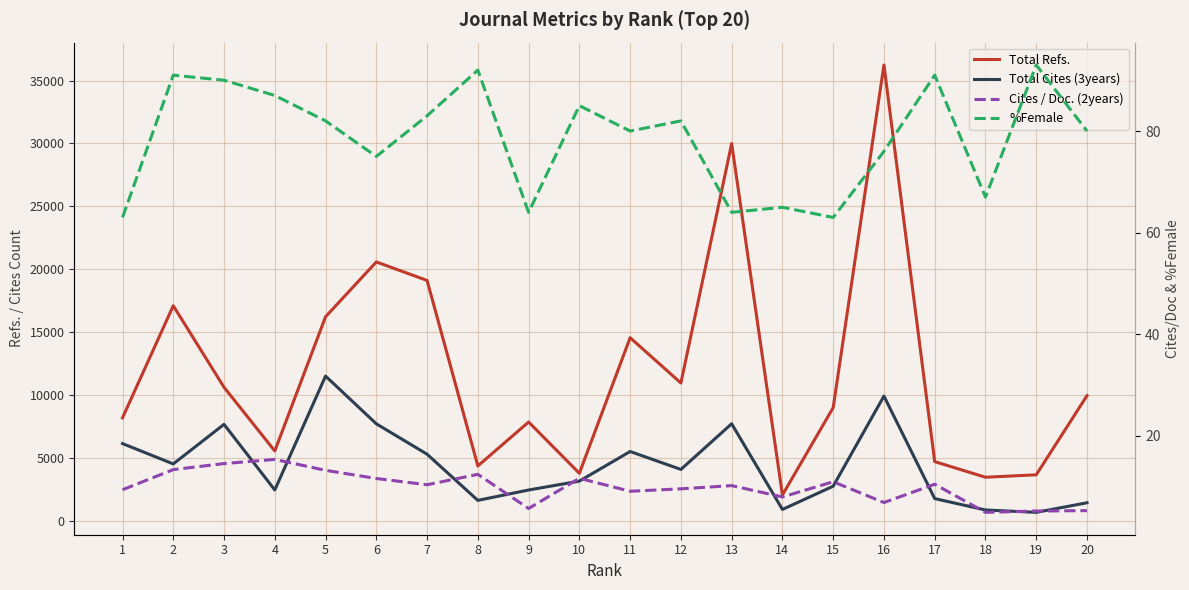

At which label does Total Cites (3years) first exceed 4068?

1